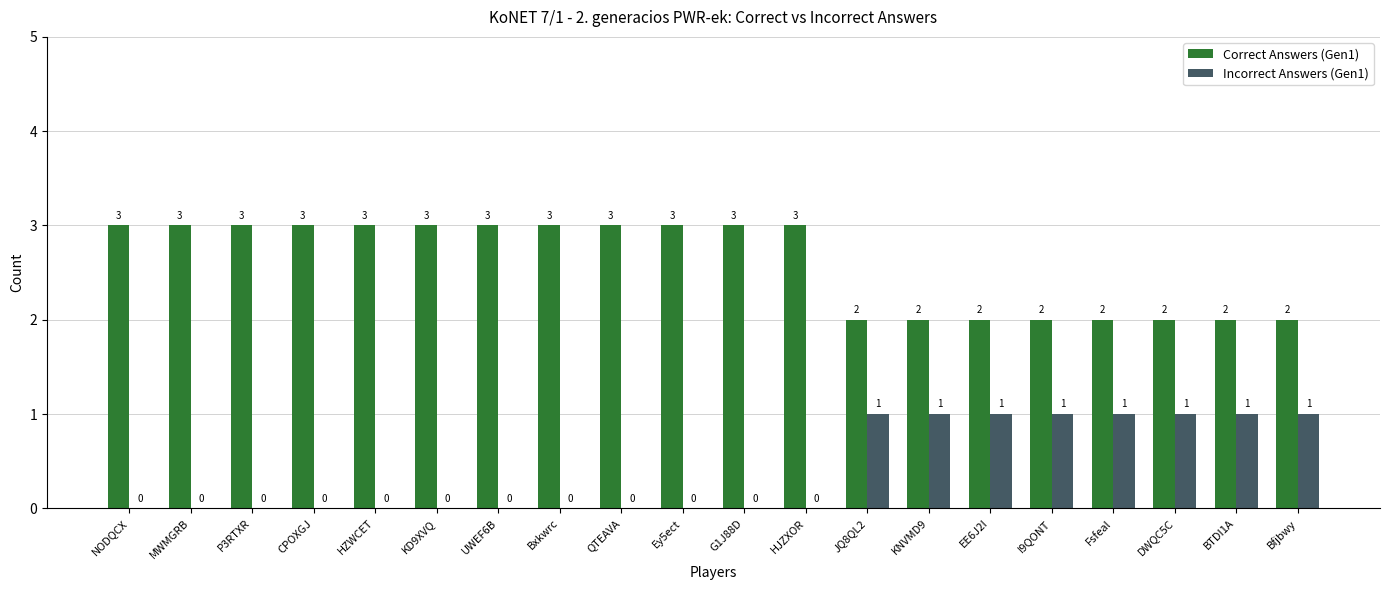

Count the Incorrect Answers (Gen1) values in the range 0 to 1.

20